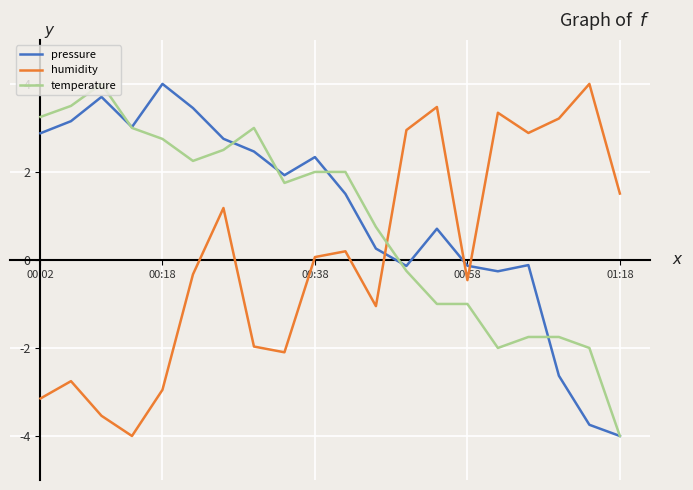

What is the maximum value for humidity?

4.0